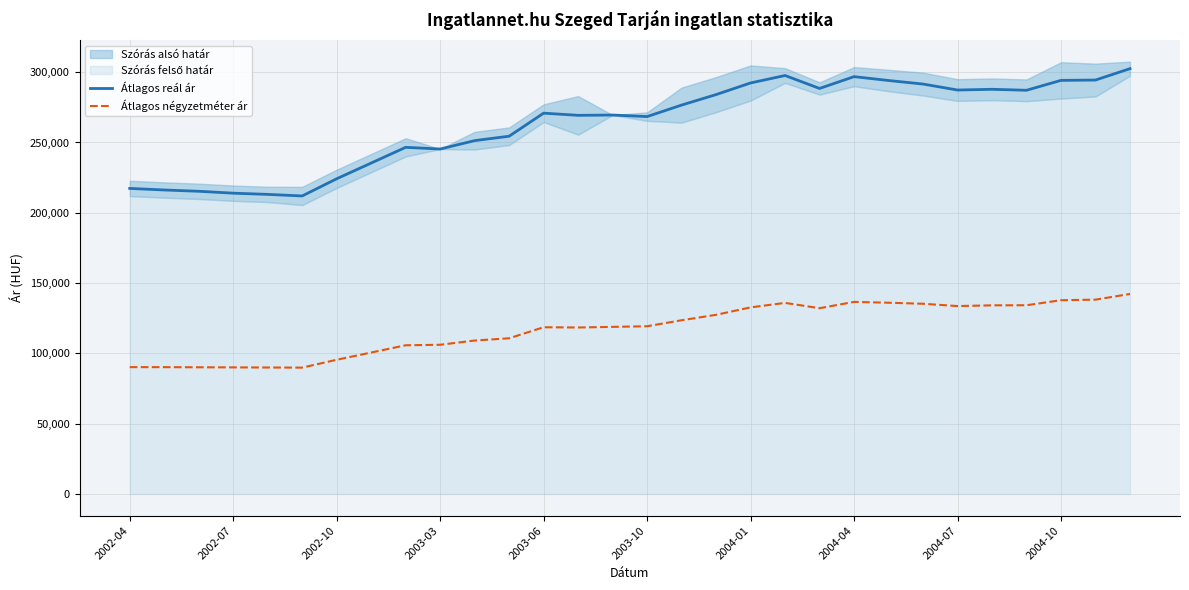

True or false: Átlagos reál ár and Átlagos négyzetméter ár cross at least once.

False